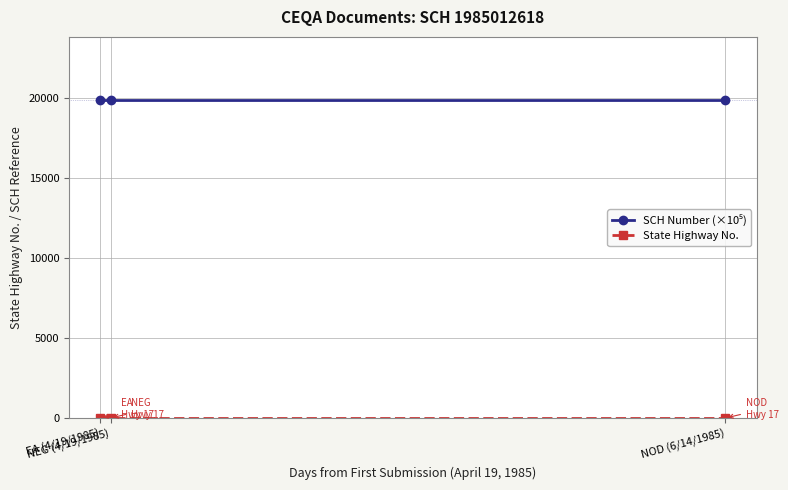

At how many categories does at least one series exceed 14708?

3